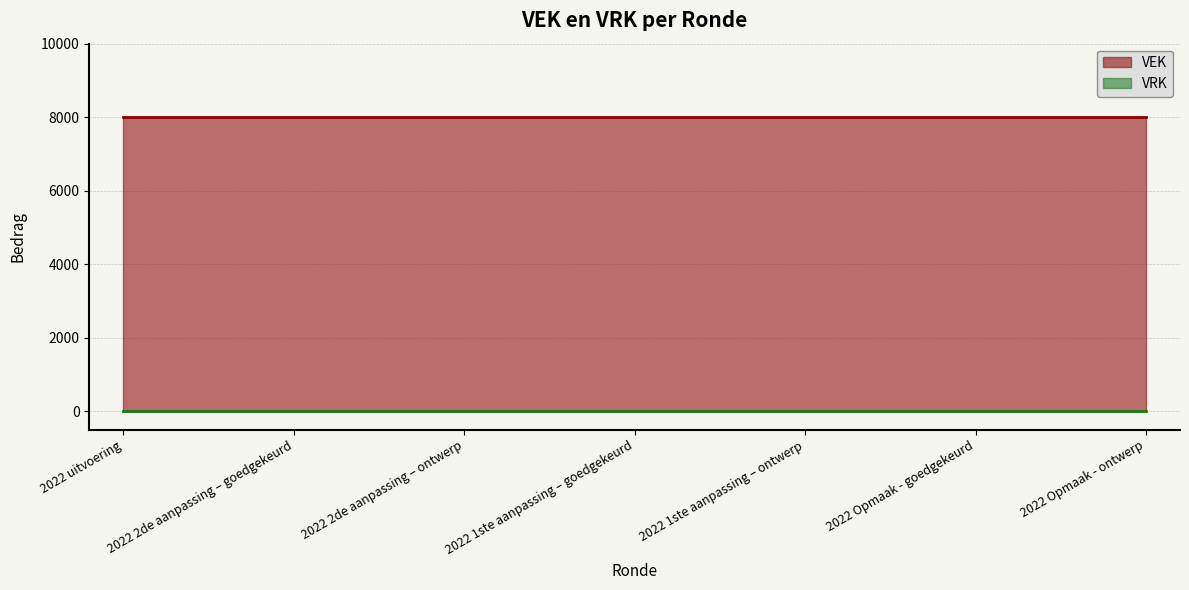

Read the VEK value at 2022 1ste aanpassing – ontwerp.

8000